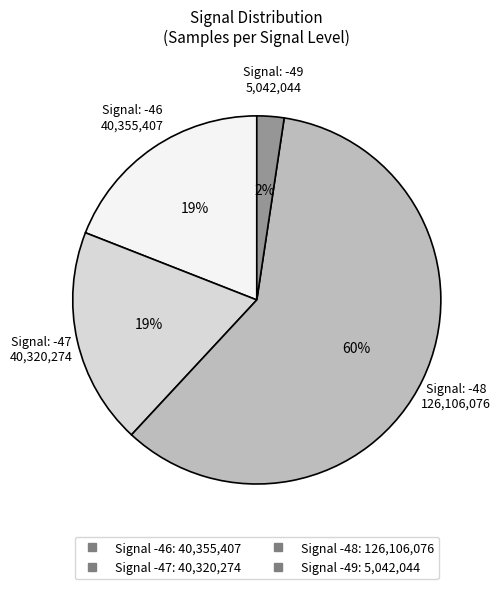

Count the number of slices in the pie.

4